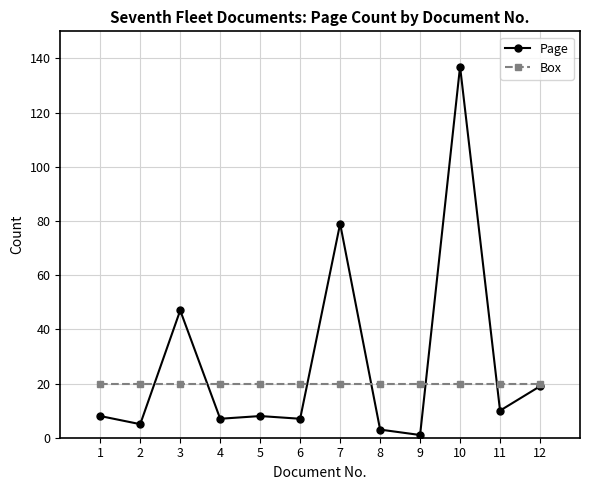

True or false: Page has a value of 23 at 3.

False